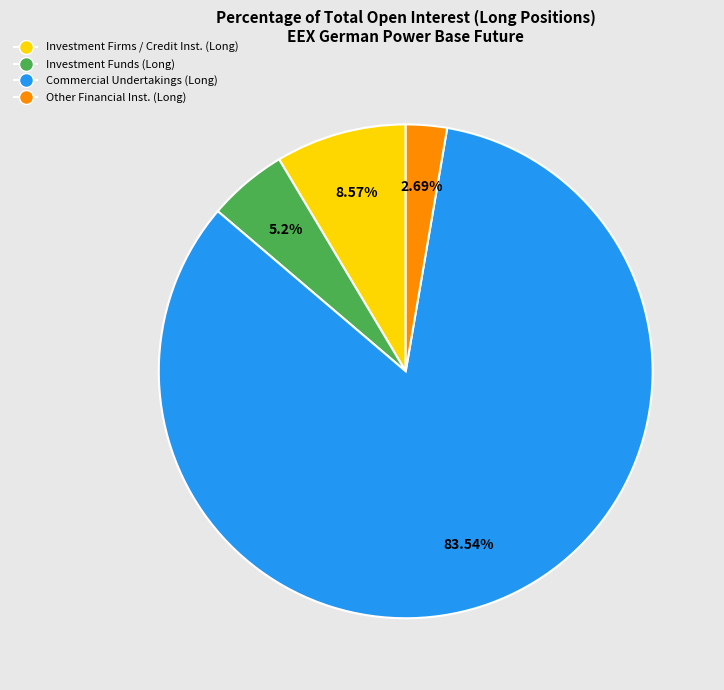

Does Investment Funds (Long) account for over 50% of the chart?

No